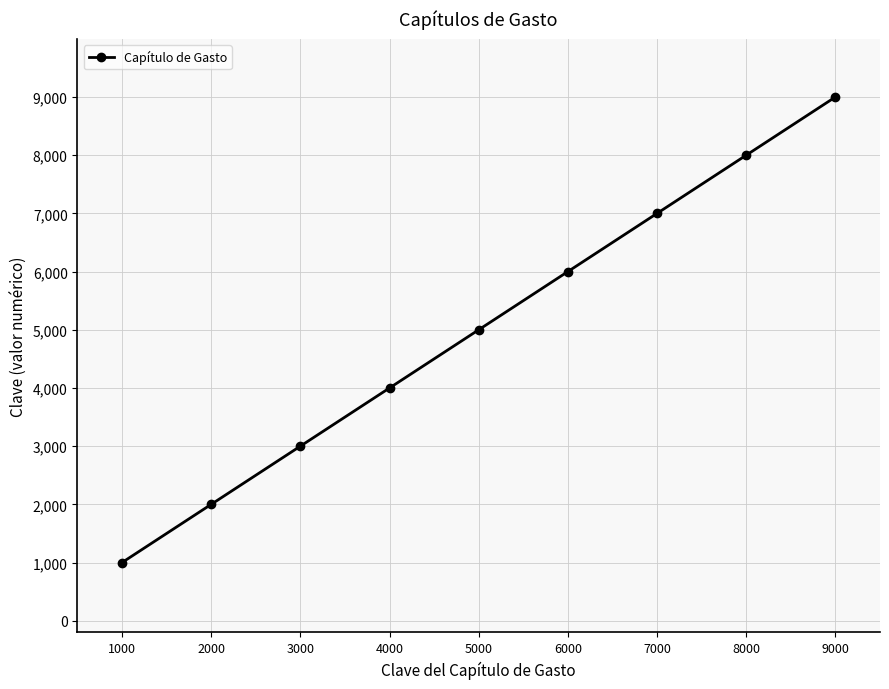

Which label corresponds to the largest value in the chart?

9000